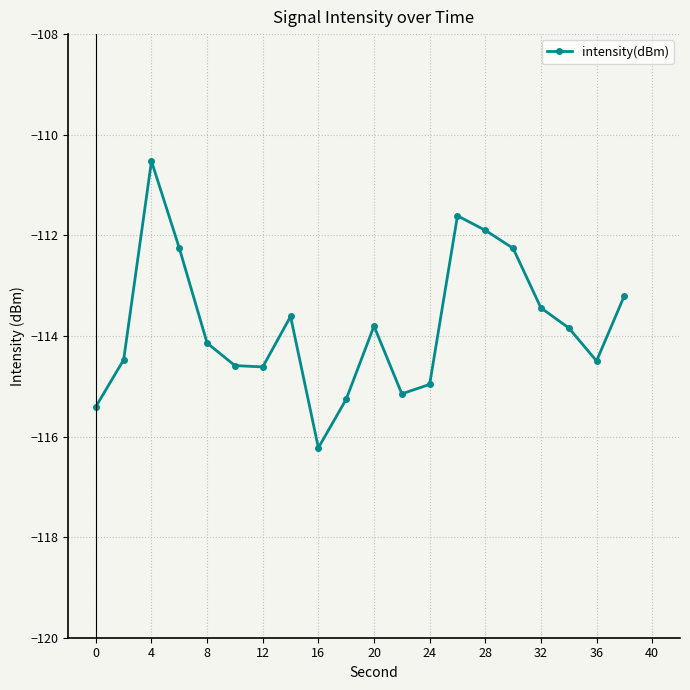

How many points are lower than both their immediate neighbors (excluding endpoints)?

4